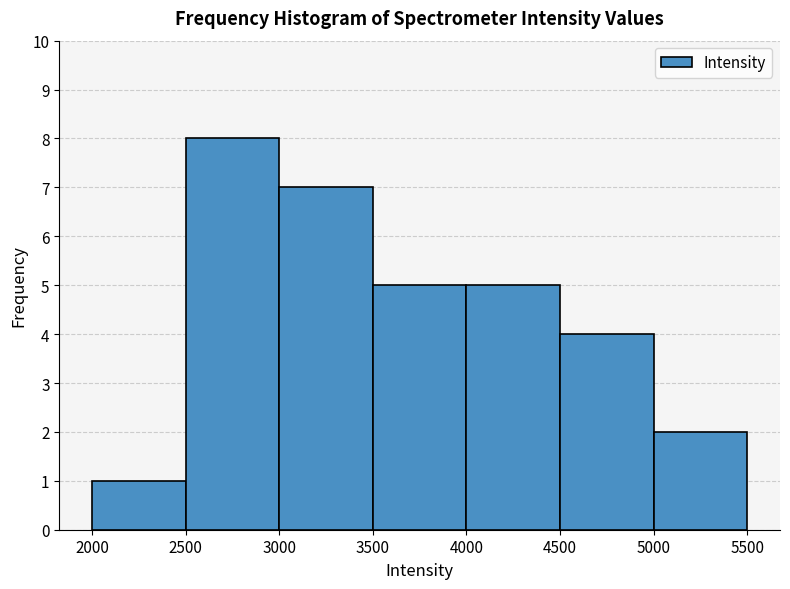

Over which range of the x-axis is the bar tallest?

2500 to 3000